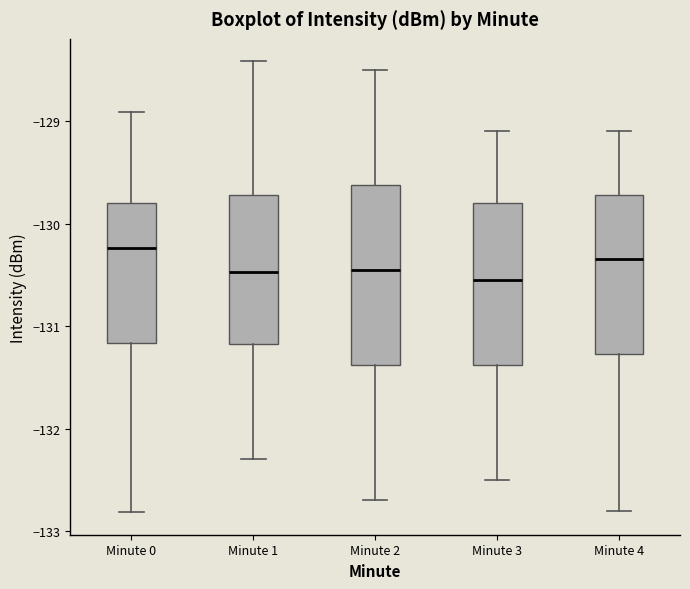

Where does the upper whisker of the box for Minute 0 end on the y-axis? The values are not printed on the chart, so give them approximately, as read against the axis.

-128.9